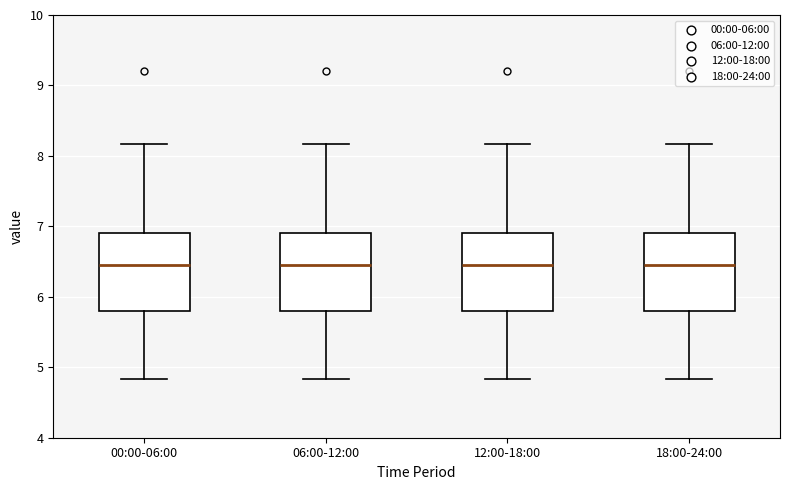

Reading left to right, read every box against the y-axis: the position of its median line, the range the box covers, and the ends of its whiskers. The values are not printed on the chart, so give them approximately, as read against the axis.

00:00-06:00: median 6.5, box 5.8 to 6.9, whiskers 4.8 to 8.2
06:00-12:00: median 6.5, box 5.8 to 6.9, whiskers 4.8 to 8.2
12:00-18:00: median 6.5, box 5.8 to 6.9, whiskers 4.8 to 8.2
18:00-24:00: median 6.5, box 5.8 to 6.9, whiskers 4.8 to 8.2